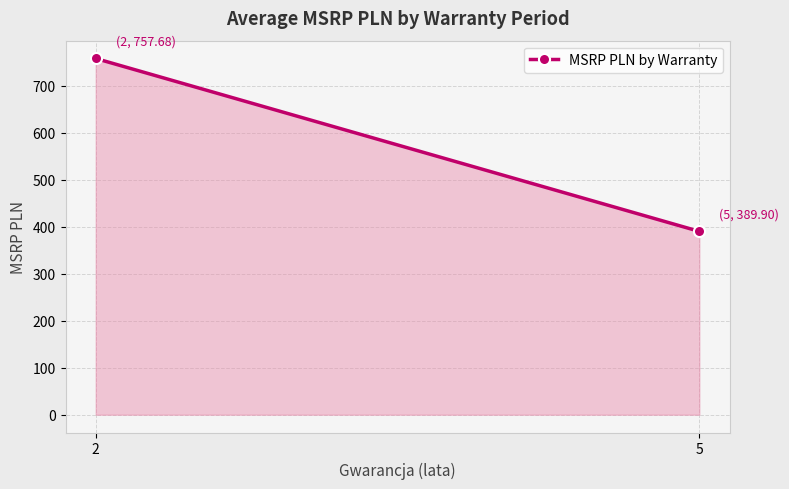

What is the value of the 2nd point from the left?

389.9